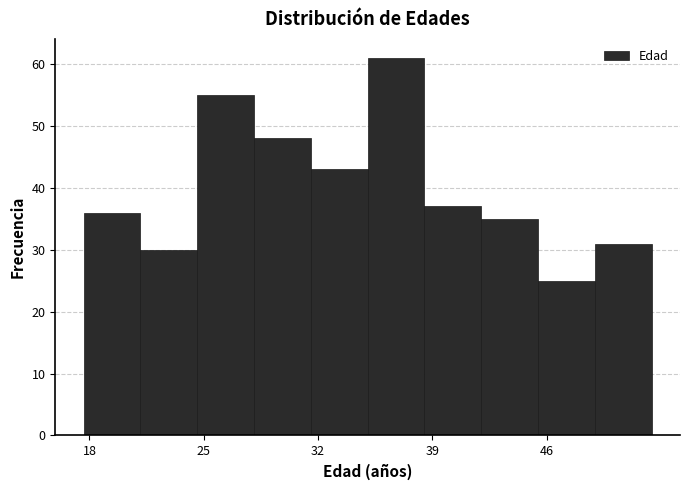

Read against the x-axis, roughly where is the centre of the tallest bar?

37